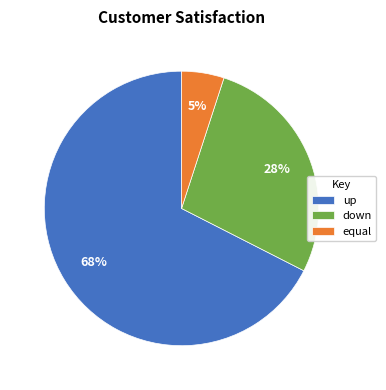

What percentage is the down slice, to the nearest percent?

28%